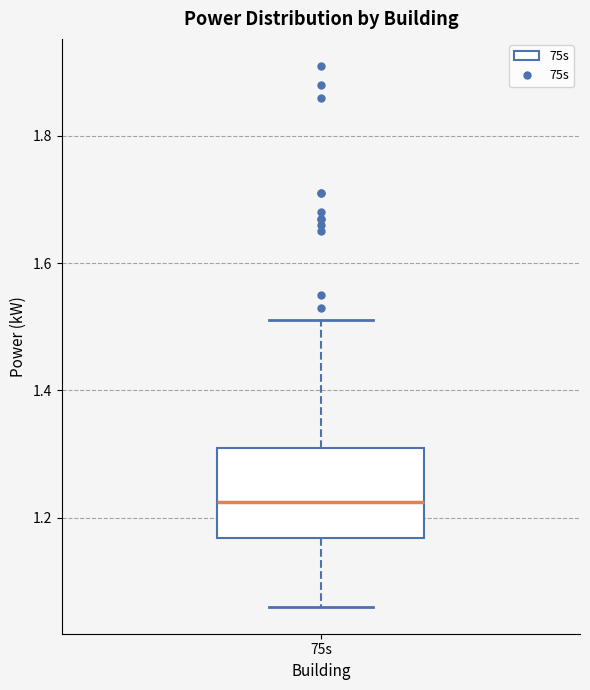

Read this box plot against the y-axis: the position of the median line, the range covered by the box, and the ends of both whiskers. The values are not printed on the chart, so give them approximately, as read against the axis.

median 1.22, box 1.16 to 1.32, whiskers 1.06 to 1.52